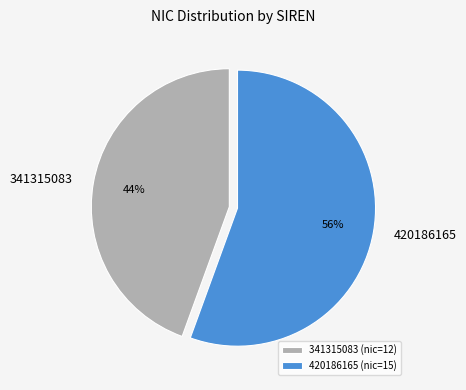

To the nearest percent, what portion does 420186165 represent?

56%